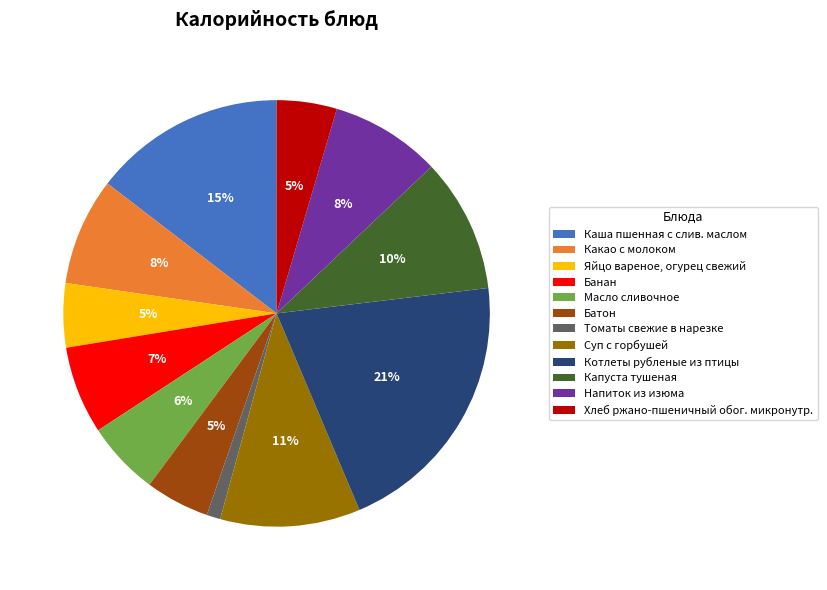

What is the smallest slice in the pie chart?

Томаты свежие в нарезке